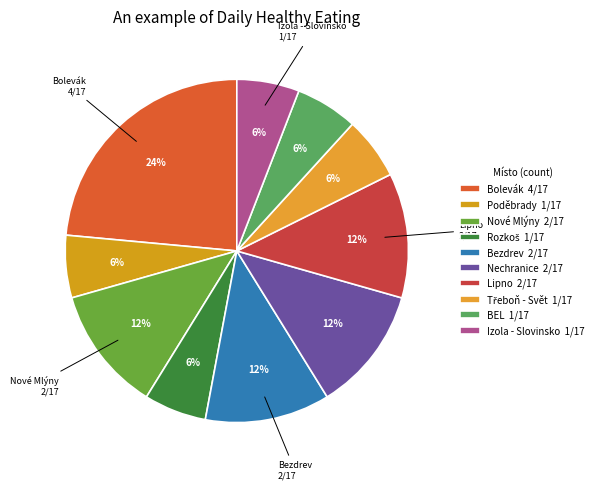

What is the ratio of the value at BEL to the value at Třeboň - Svět?

1.0